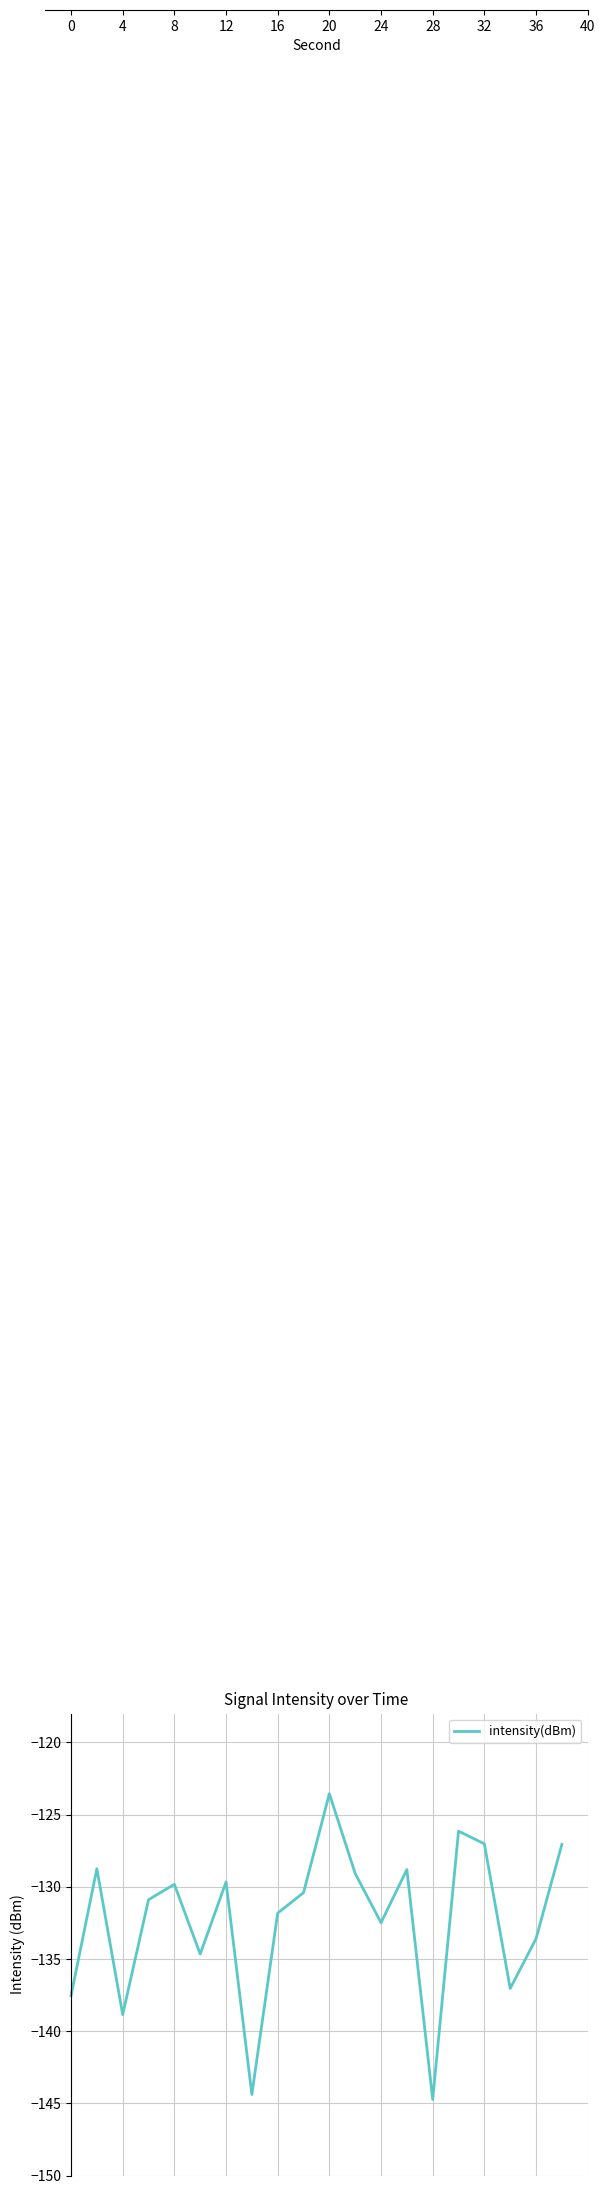

What is the maximum value shown in the chart?

-123.6